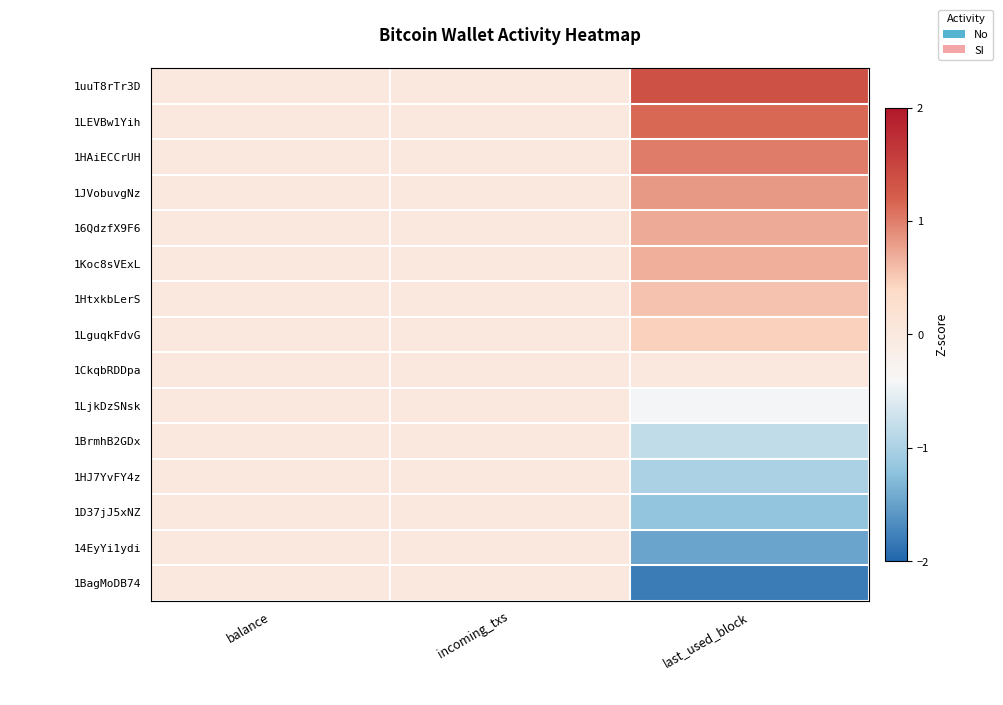

At which label is 16QdzfX9F6 closest to 0?

balance